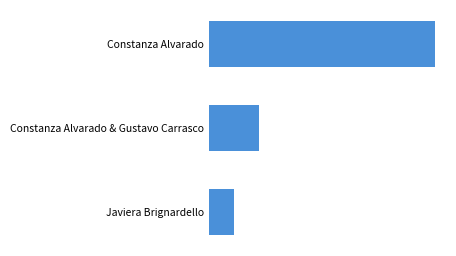

Does the chart contain any negative values?

No